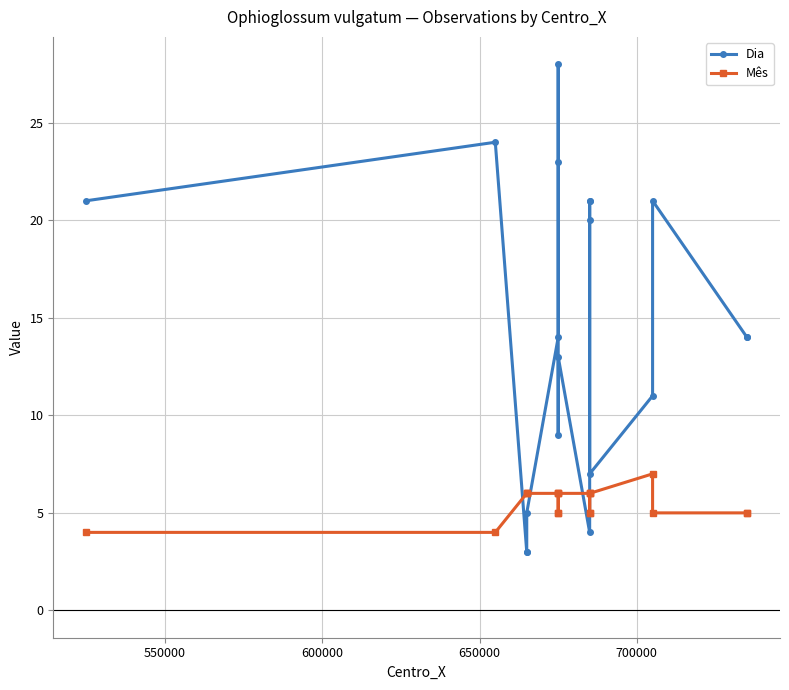

Reading left to right, transcribe all the data shown in this chart.

Dia: 21	24	3	3	5	14	28	23	9	13	4	21	21	20	7	11	21	14	14
Mês: 4	4	6	6	6	6	5	5	6	6	6	5	5	6	6	7	5	5	5